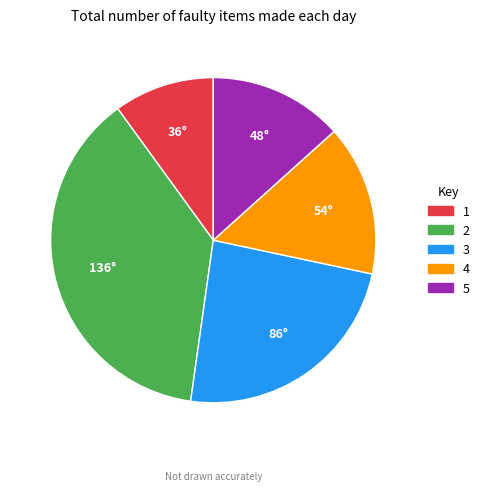

Is there any slice that represents more than half of the pie?

No